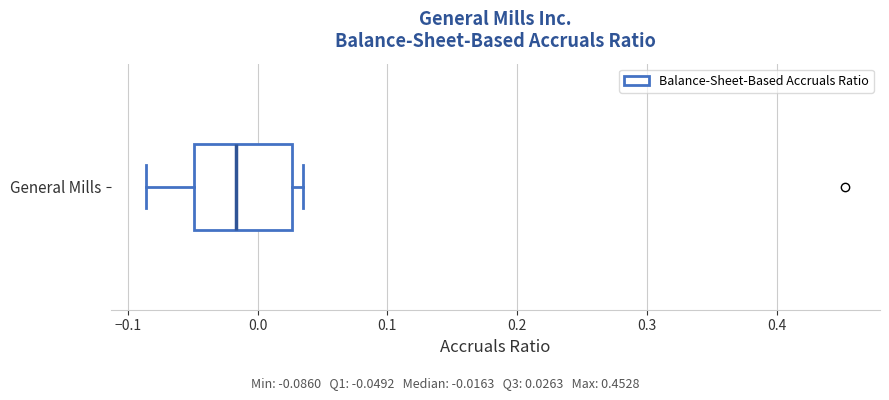

Where does the left whisker of the box for General Mills end on the x-axis? The values are not printed on the chart, so give them approximately, as read against the axis.

-0.09